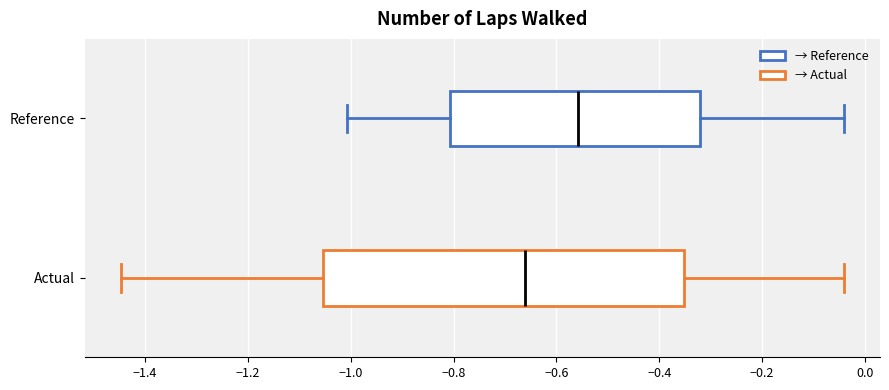

Reading bottom to top, read every box against the x-axis: the position of its median line, the range the box covers, and the ends of its whiskers. The values are not printed on the chart, so give them approximately, as read against the axis.

Actual: median -0.66, box -1.06 to -0.36, whiskers -1.44 to -0.04
Reference: median -0.56, box -0.80 to -0.32, whiskers -1.00 to -0.04